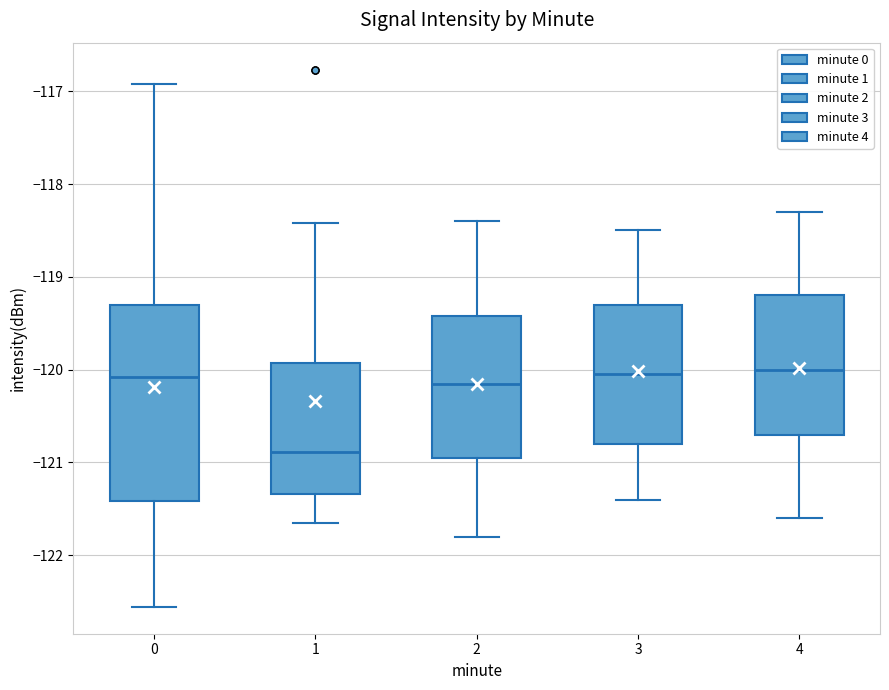

Reading left to right, read every box against the y-axis: the position of its median line, the range the box covers, and the ends of its whiskers. The values are not printed on the chart, so give them approximately, as read against the axis.

0: median -120.1, box -121.4 to -119.3, whiskers -122.6 to -116.9
1: median -120.9, box -121.3 to -119.9, whiskers -121.7 to -118.4
2: median -120.1, box -120.9 to -119.4, whiskers -121.8 to -118.4
3: median -120.0, box -120.8 to -119.3, whiskers -121.4 to -118.5
4: median -120.0, box -120.7 to -119.2, whiskers -121.6 to -118.3